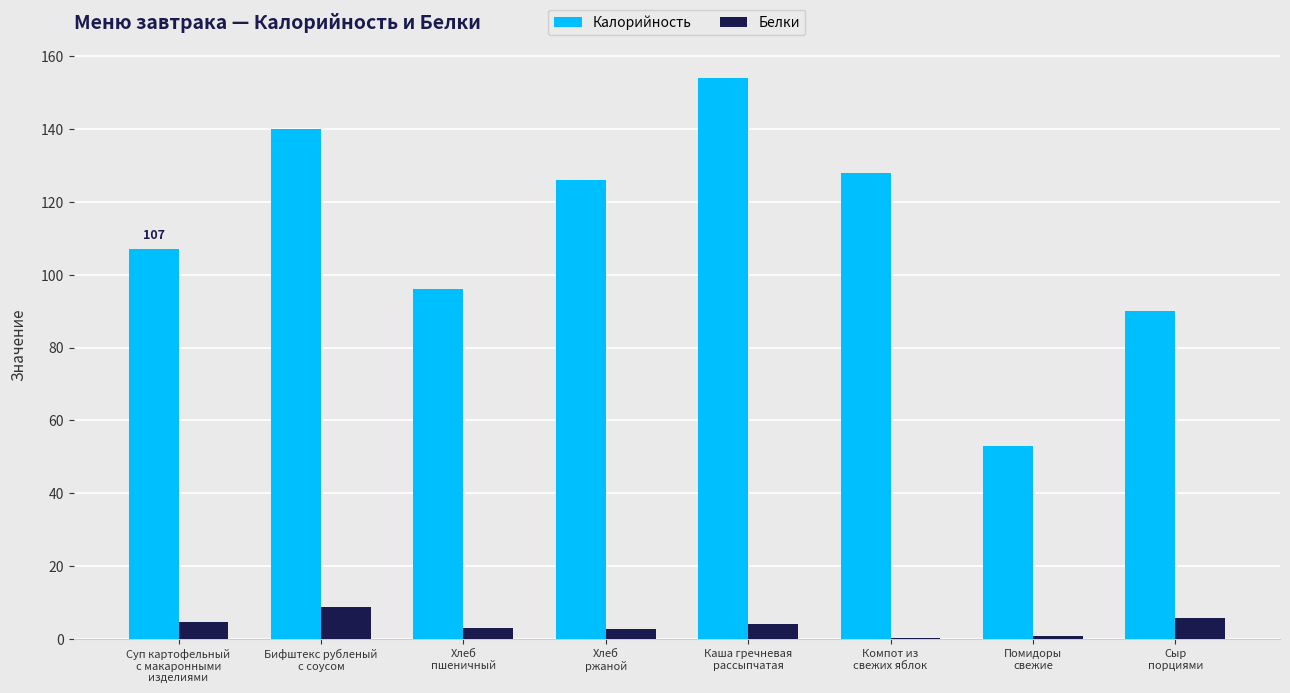

What is the maximum value for Белки?

8.8